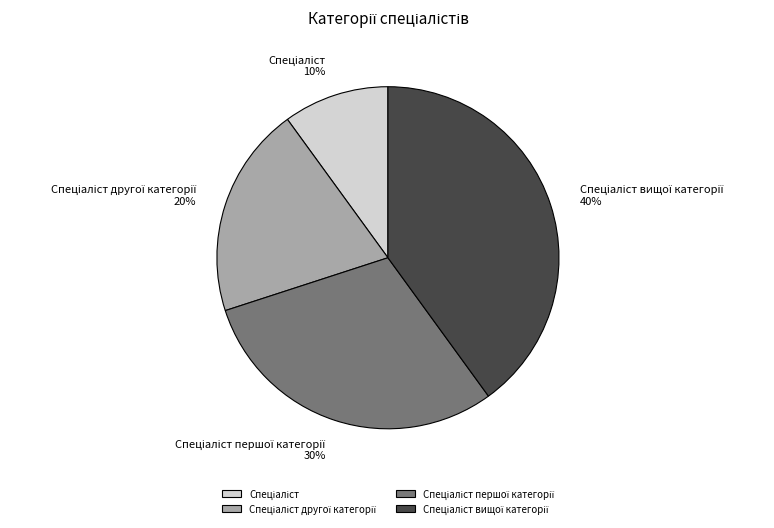

To the nearest percent, what is the difference between the largest and smallest slice percentages?

30%